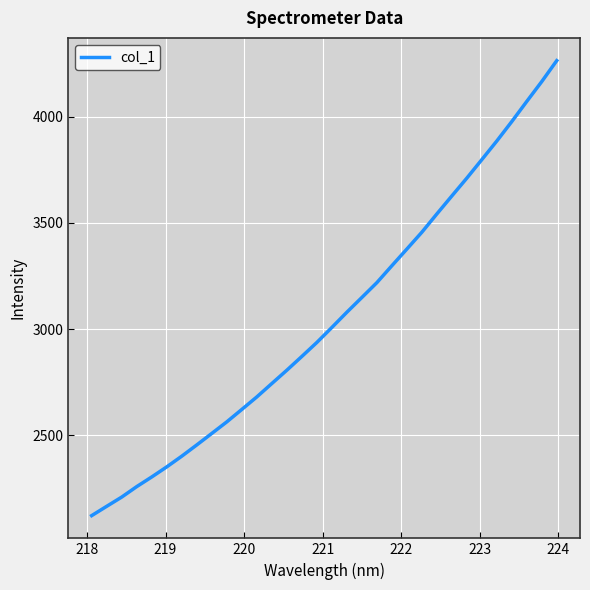

What is the maximum value shown in the chart?

4263.7